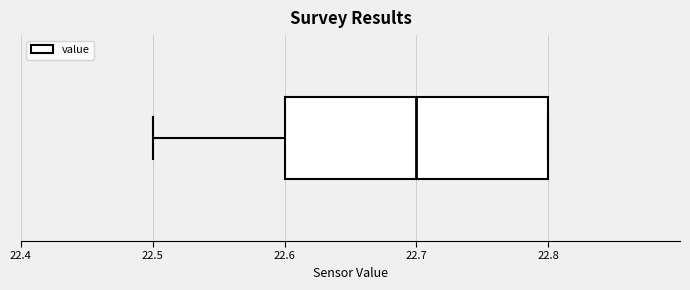

Read this box plot against the x-axis: the position of the median line, the range covered by the box, and the ends of both whiskers. The values are not printed on the chart, so give them approximately, as read against the axis.

median 22.7, box 22.6 to 22.8, whiskers 22.5 to 22.8